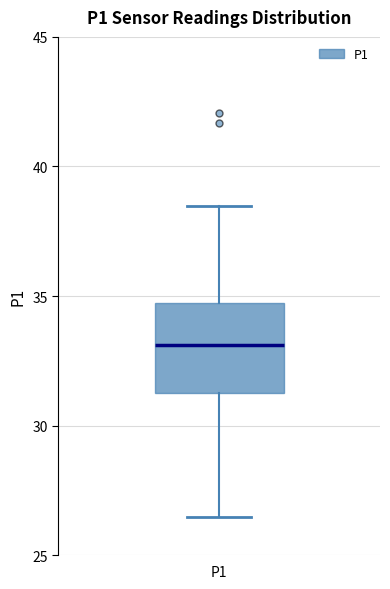

Where does the upper whisker of the box for P1 end on the y-axis? The values are not printed on the chart, so give them approximately, as read against the axis.

38.5